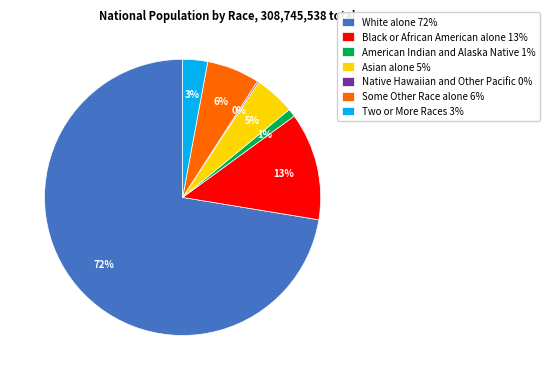

The Some Other Race alone slice represents 18% of the pie. True or false?

False